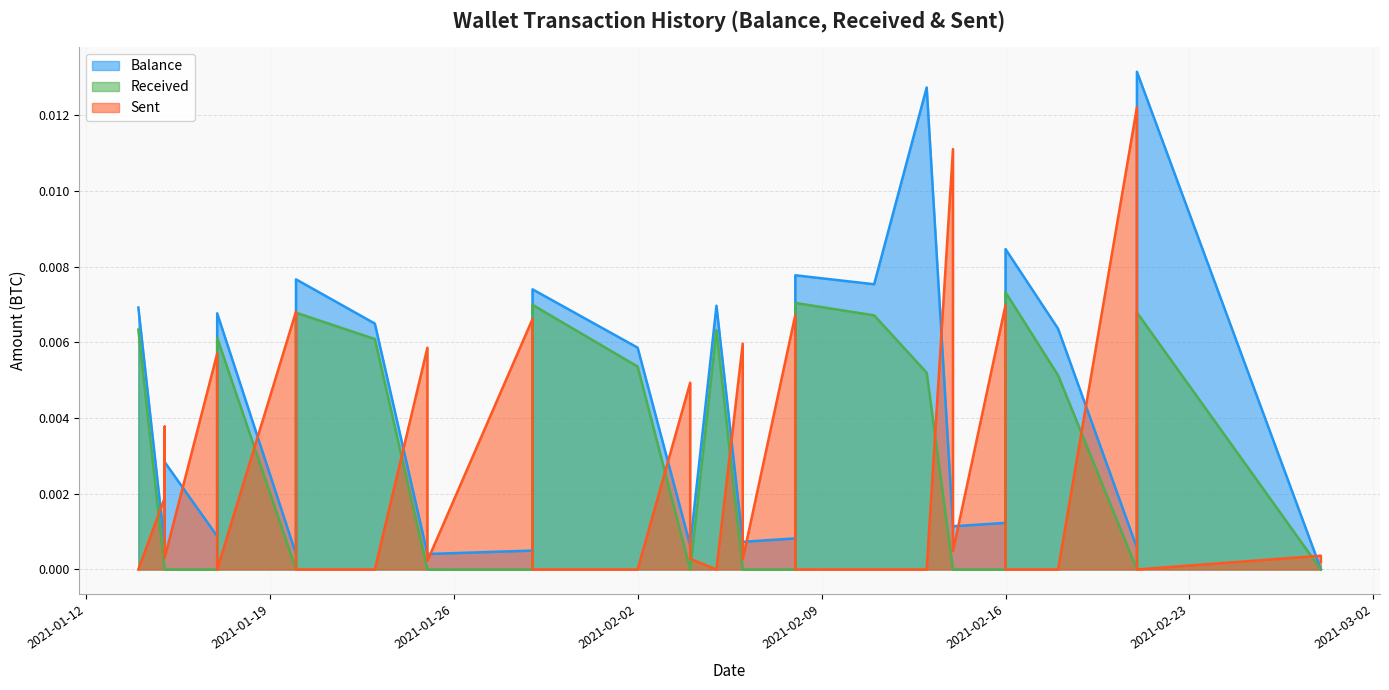

Is the value of Balance at 19 greater than the value of Received at 4?

No